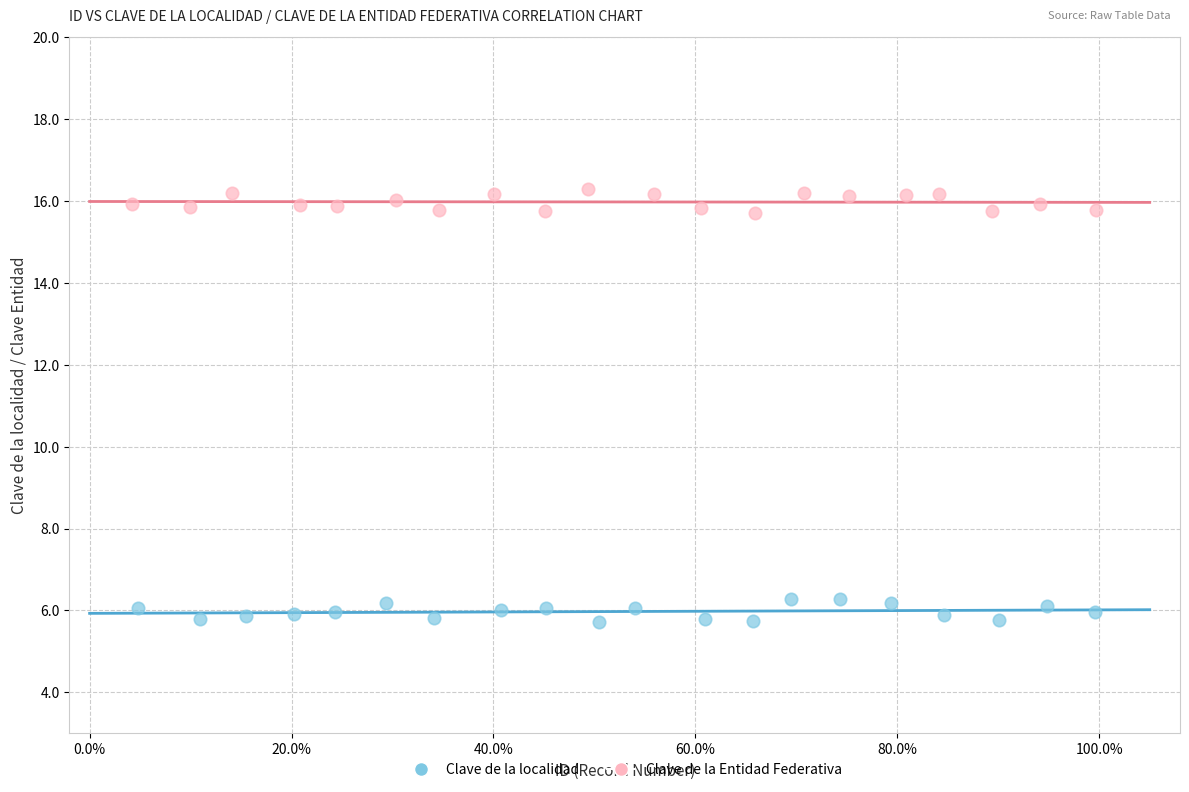

What are all the series names shown in the legend?

Clave de la localidad, Clave de la Entidad Federativa